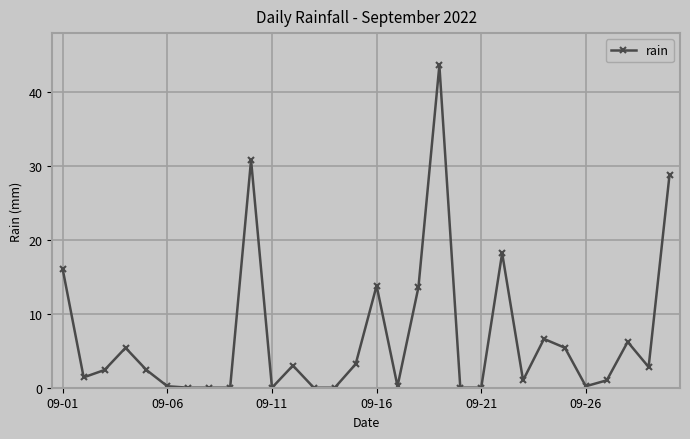

What is the value of the 22nd point from the left?

18.2